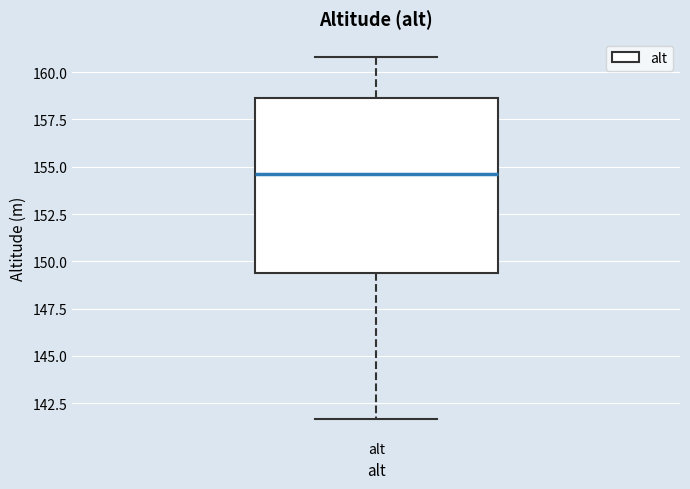

Transcribe this box plot: give where the median line is, the range the box spans, and where the two whiskers end, as read against the y-axis. The values are not printed on the chart, so give them approximately, as read against the axis.

median 154.5, box 149.5 to 158.5, whiskers 141.5 to 161.0